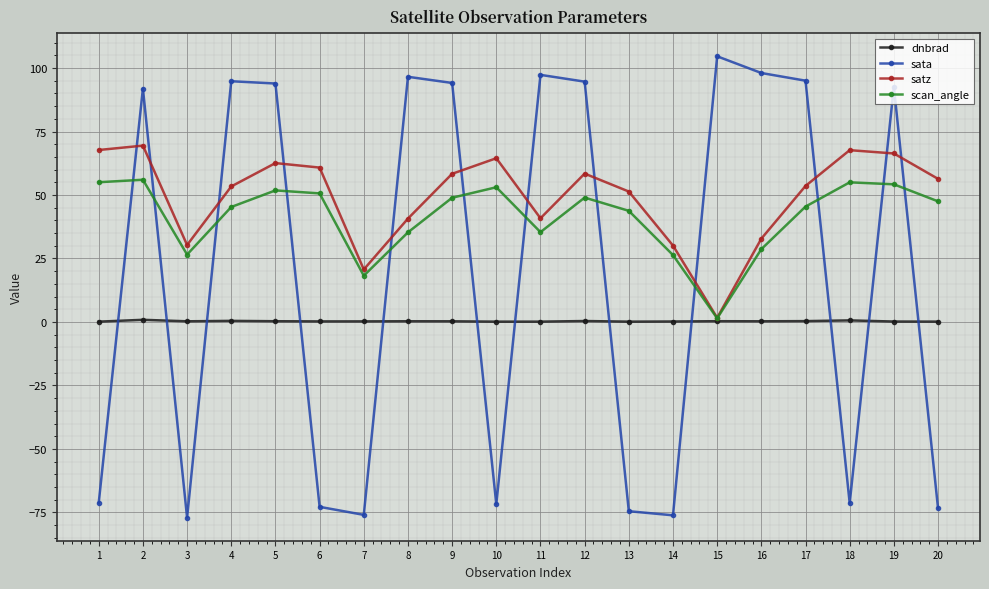

Where is the first local maximum for sata?

2